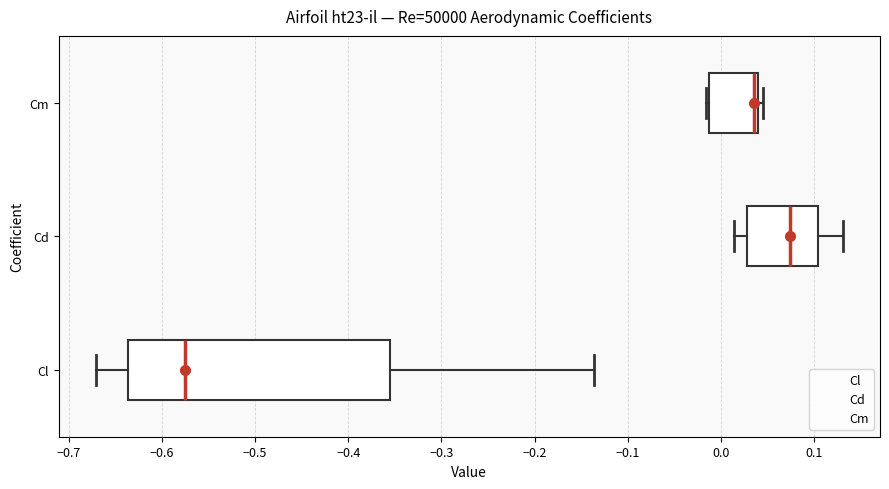

Reading bottom to top, transcribe this box plot: for each box, give where its median line is, the range the box spans, and where its two whiskers end, as read against the x-axis. The values are not printed on the chart, so give them approximately, as read against the axis.

Cl: median -0.58, box -0.64 to -0.36, whiskers -0.67 to -0.14
Cd: median 0.07, box 0.03 to 0.10, whiskers 0.01 to 0.13
Cm: median 0.04 (drawn on the box's right edge), box -0.01 to 0.04, whiskers -0.02 to 0.04 (just right of the box's right edge)